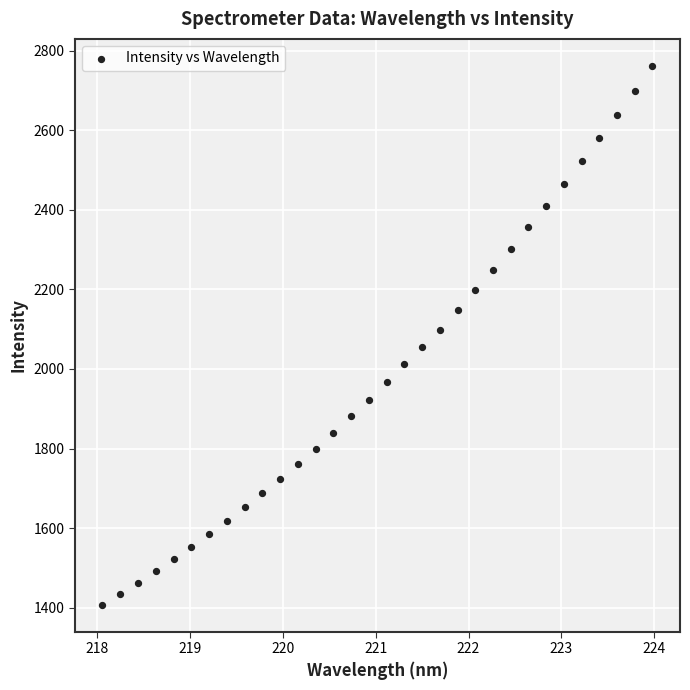

What is the range of X values (max minus min)?

5.9